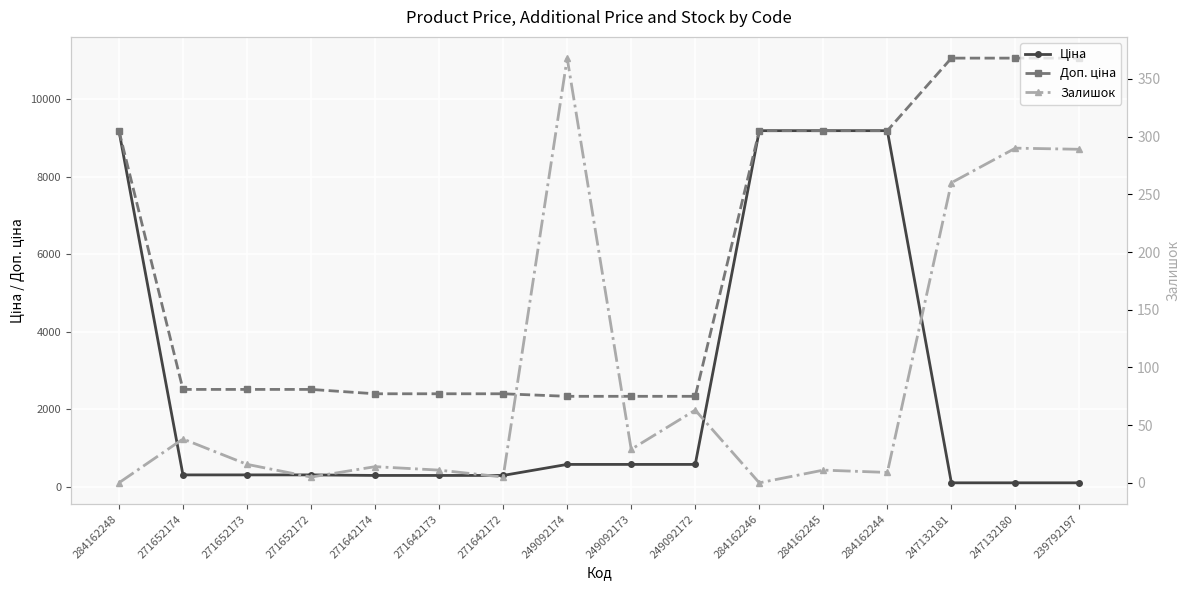

Which has a higher value, 249092172 or 249092173?

249092172